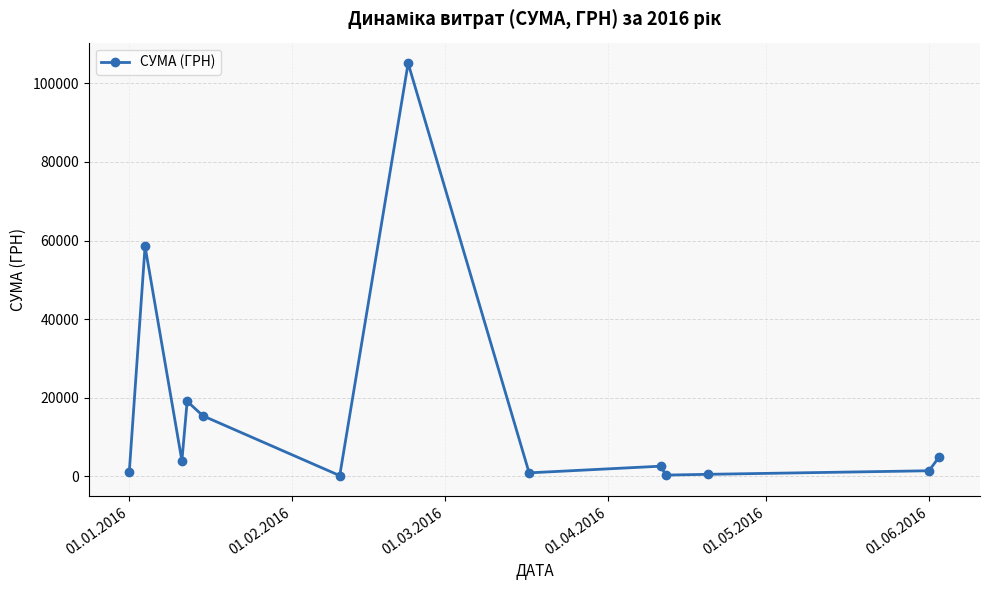

What is the sum of all values?

214256.7